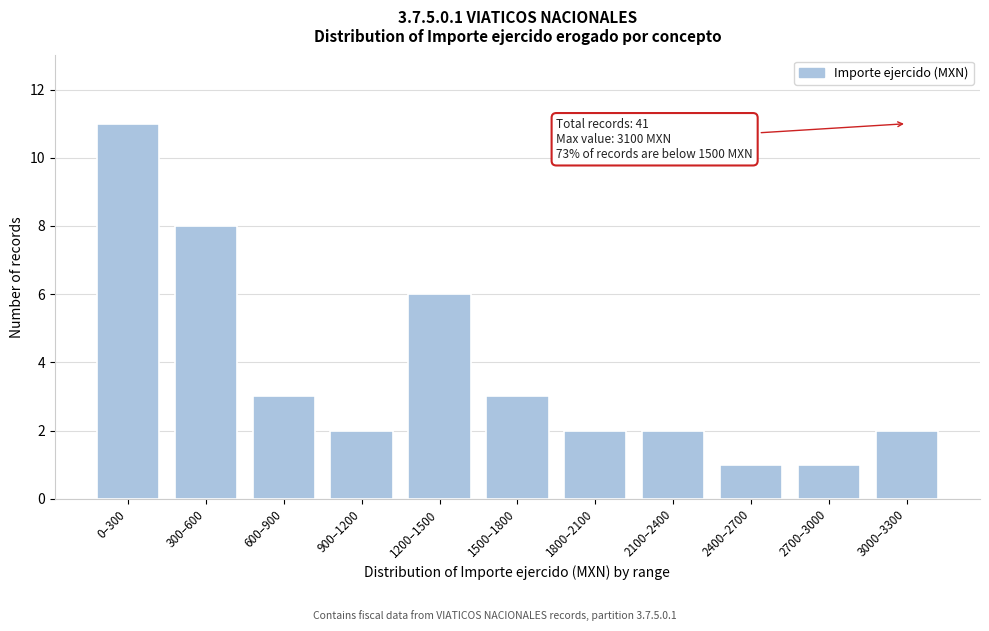

Reading right to left, what are all the values shown in this chart?

3000–3300=2	2700–3000=1	2400–2700=1	2100–2400=2	1800–2100=2	1500–1800=3	1200–1500=6	900–1200=2	600–900=3	300–600=8	0–300=11